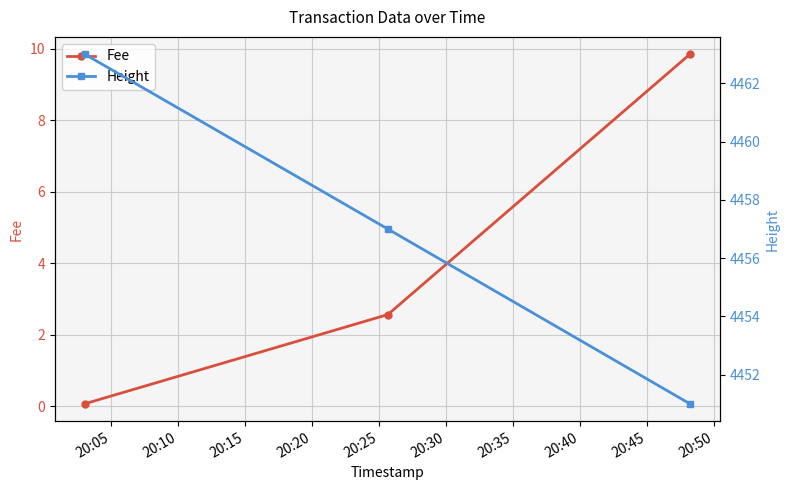

How many values in the Fee series exceed 2?

2